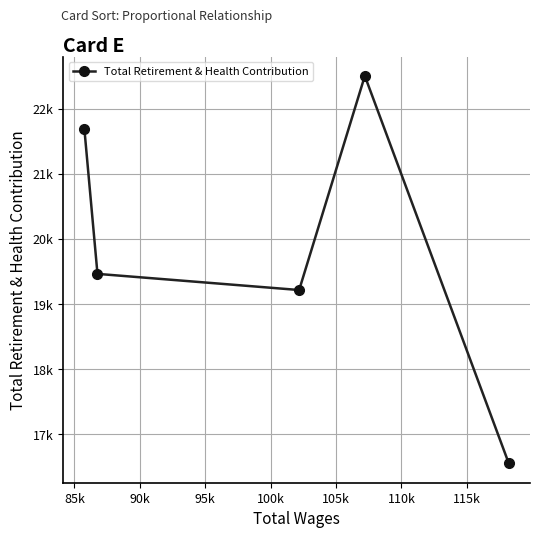

What is the minimum value shown in the chart?

16554